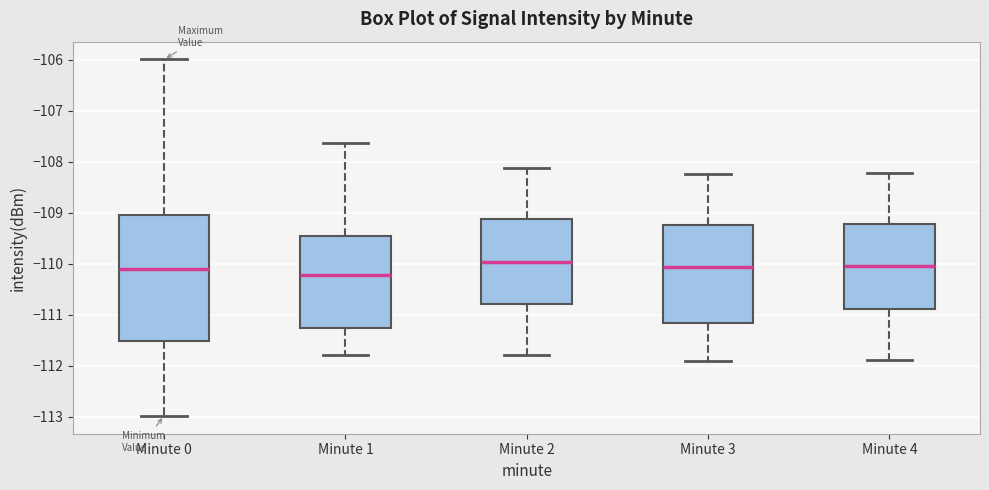

Reading left to right, transcribe this box plot: for each box, give where its median line is, the range the box spans, and where its two whiskers end, as read against the y-axis. The values are not printed on the chart, so give them approximately, as read against the axis.

Minute 0: median -110.1, box -111.5 to -109.0, whiskers -113.0 to -106.0
Minute 1: median -110.2, box -111.3 to -109.5, whiskers -111.8 to -107.6
Minute 2: median -110.0, box -110.8 to -109.1, whiskers -111.8 to -108.1
Minute 3: median -110.1, box -111.2 to -109.2, whiskers -111.9 to -108.2
Minute 4: median -110.0, box -110.9 to -109.2, whiskers -111.9 to -108.2